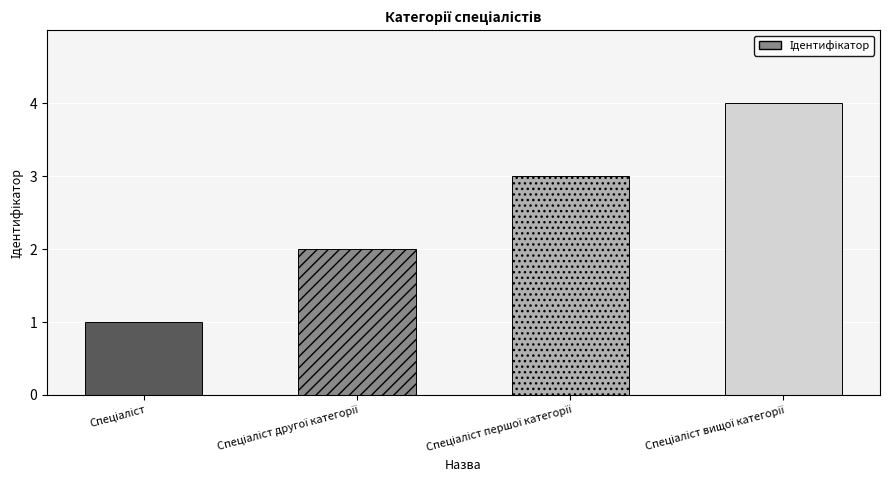

Reading left to right, extract all data points from this chart.

1	2	3	4